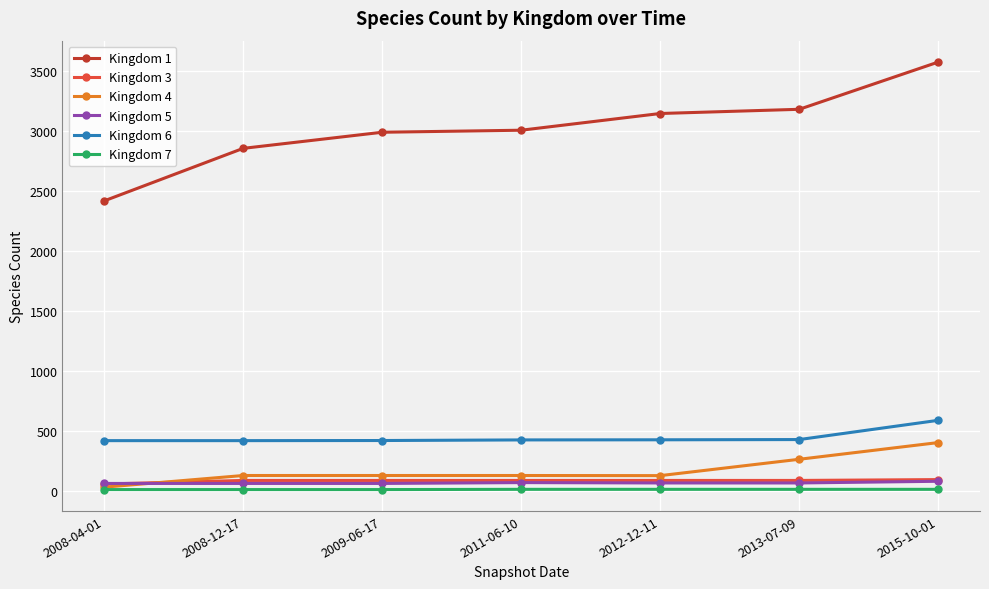

What are all the series names shown in the legend?

Kingdom 1, Kingdom 3, Kingdom 4, Kingdom 5, Kingdom 6, Kingdom 7